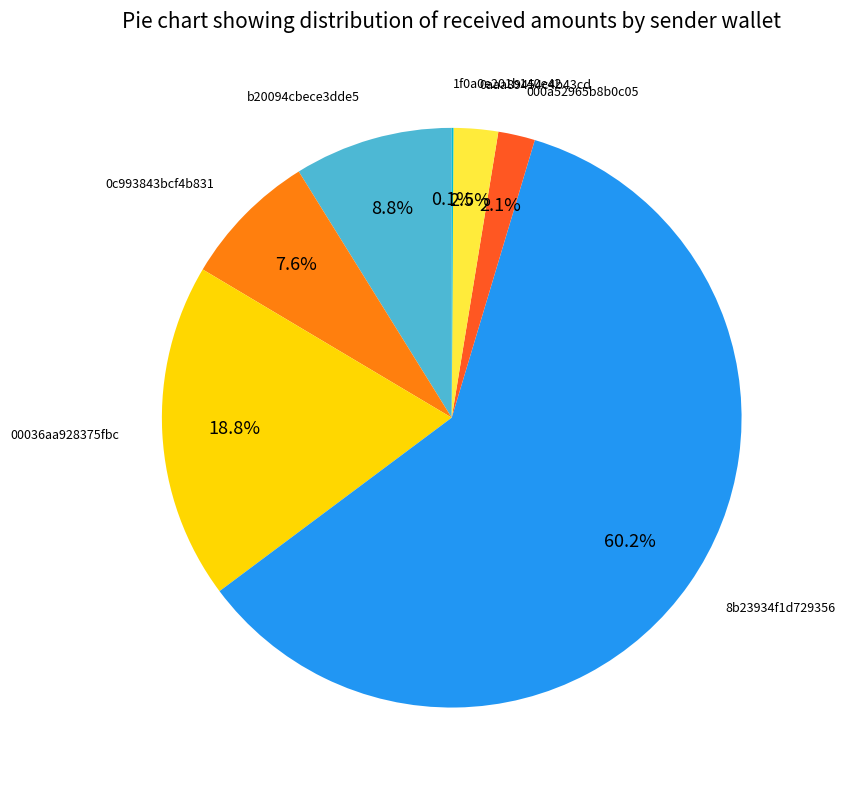

Is there a majority slice in this chart?

Yes